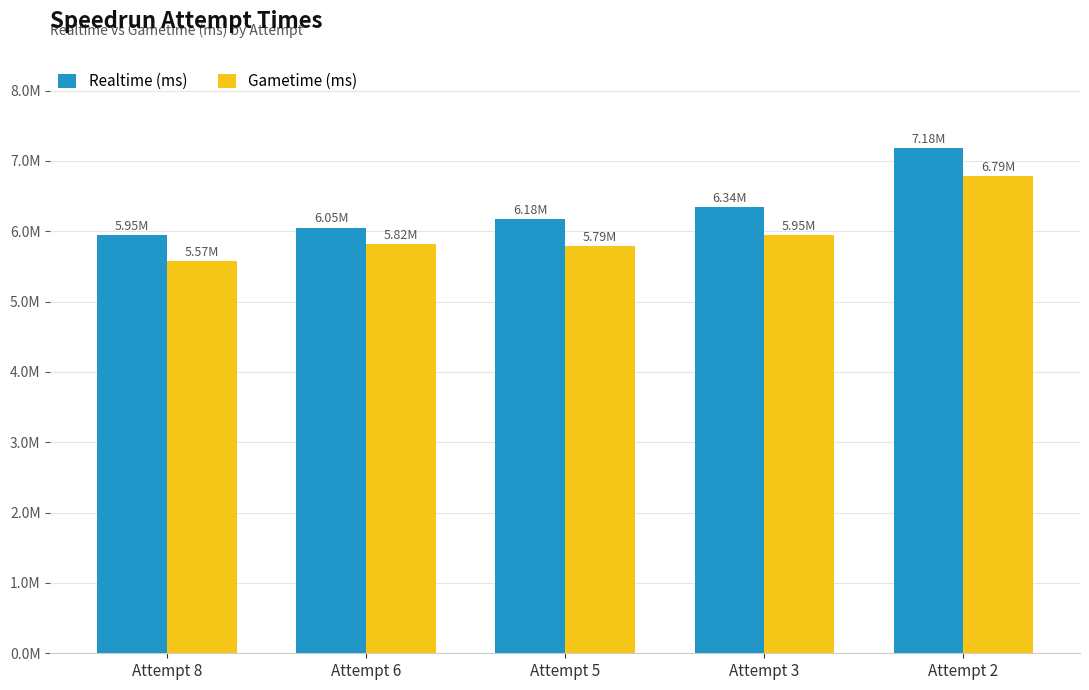

What are all the series names shown in the legend?

Realtime (ms), Gametime (ms)